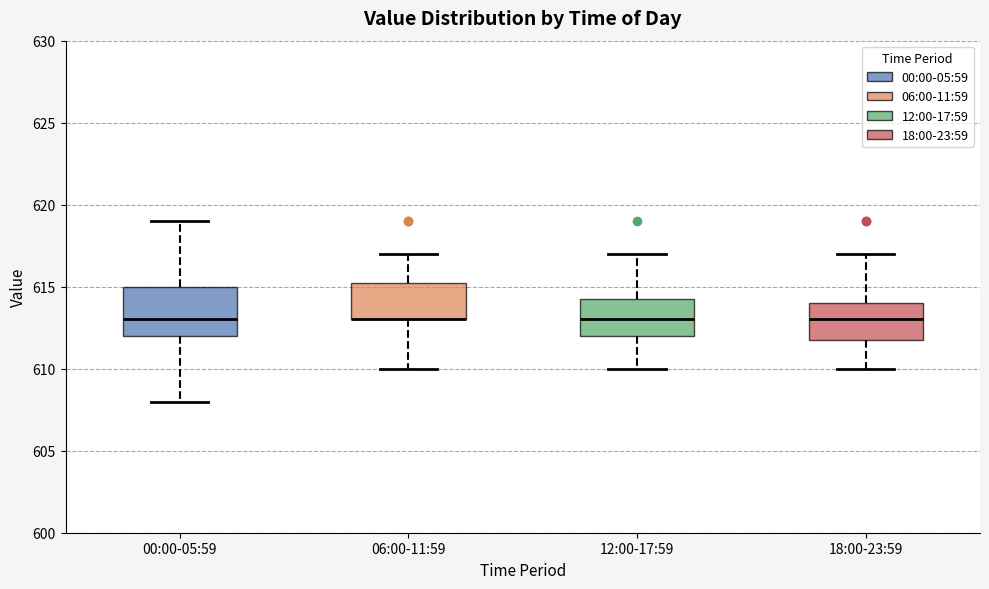

Reading left to right, read every box against the y-axis: the position of its median line, the range the box covers, and the ends of its whiskers. The values are not printed on the chart, so give them approximately, as read against the axis.

00:00-05:59: median 613.0, box 612.0 to 615.0, whiskers 608.0 to 619.0
06:00-11:59: median 613.0 (drawn on the box's lower edge), box 613.0 to 615.5, whiskers 610.0 to 617.0
12:00-17:59: median 613.0, box 612.0 to 614.5, whiskers 610.0 to 617.0
18:00-23:59: median 613.0, box 612.0 to 614.0, whiskers 610.0 to 617.0